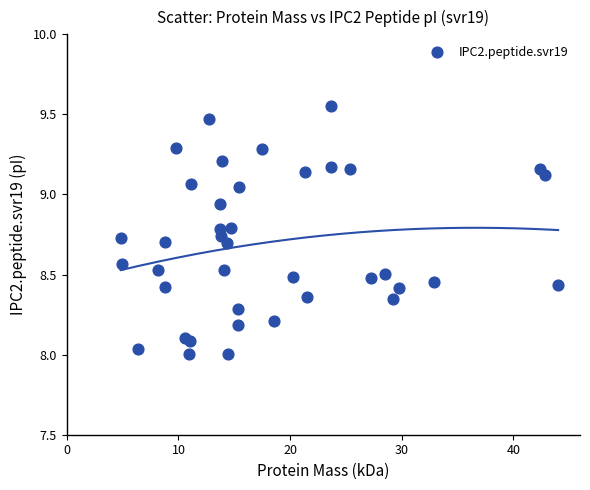

What is the range of X values (max minus min)?

39.2